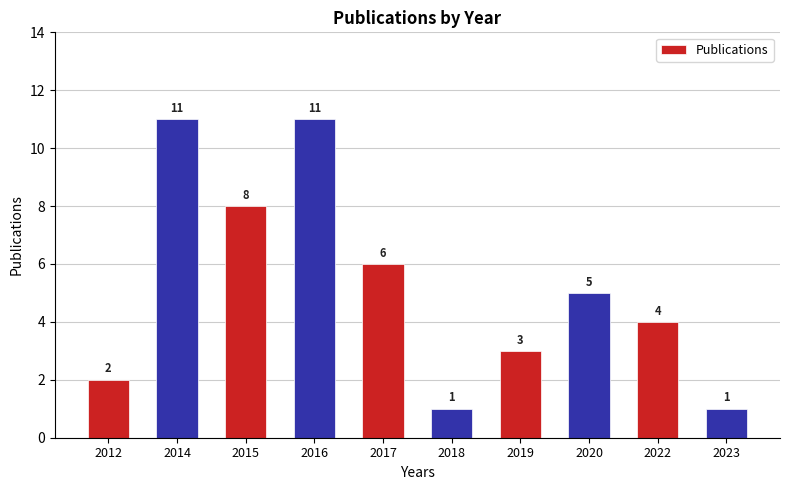

Reading left to right, extract all data points from this chart.

2	11	8	11	6	1	3	5	4	1